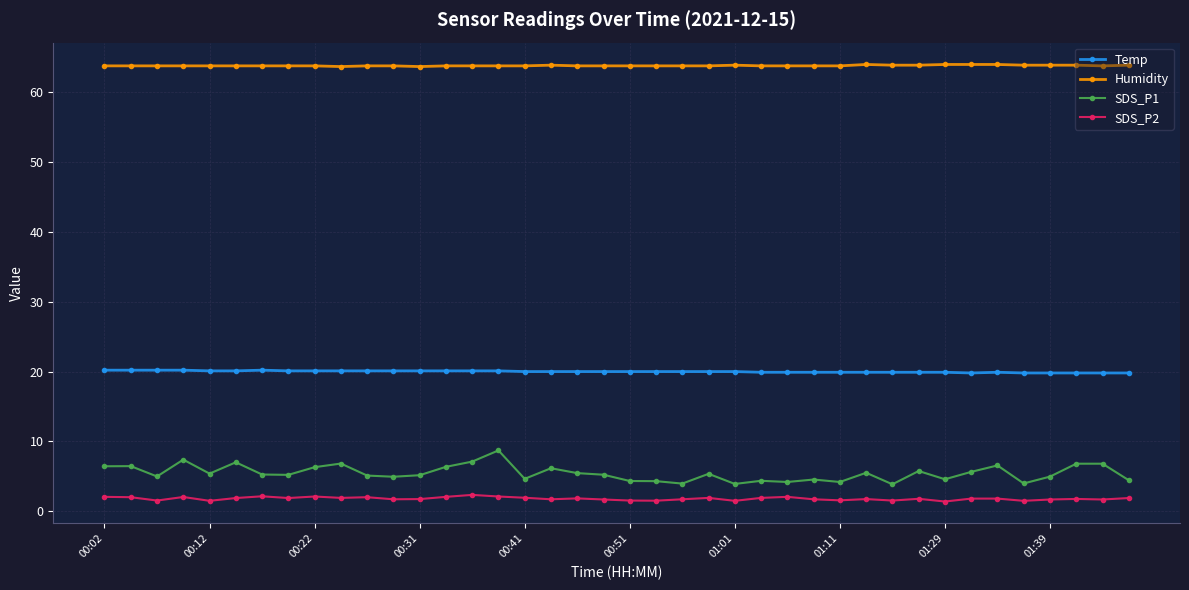

True or false: Temp and SDS_P2 intersect in this chart.

False